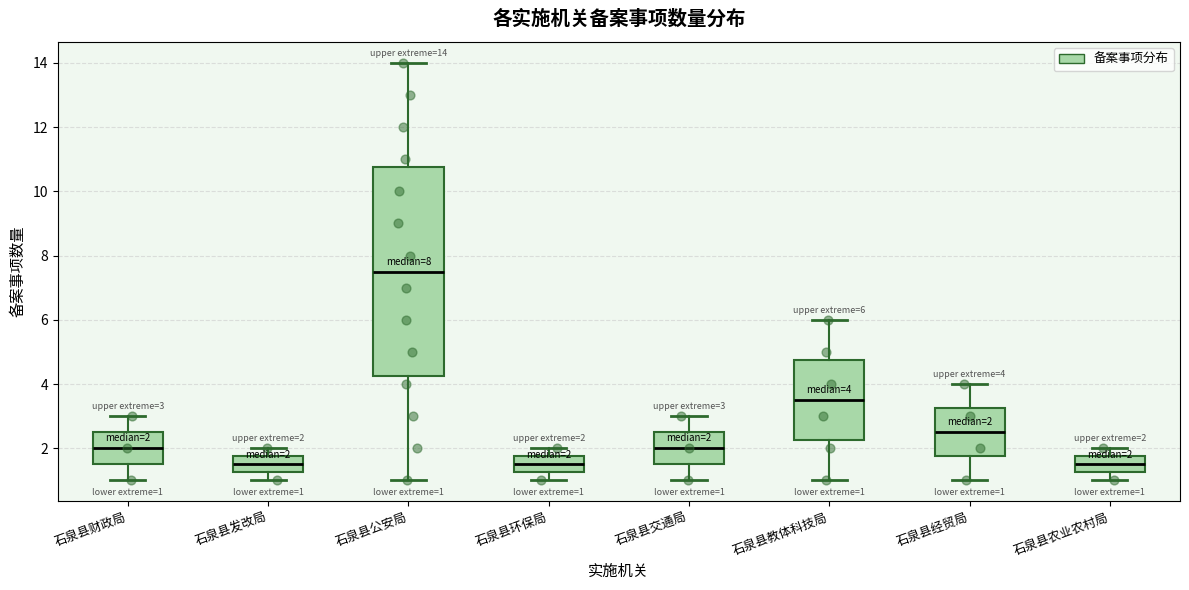

Comparing the boxes themselves (not the whiskers), which one is the tallest?

石泉县公安局